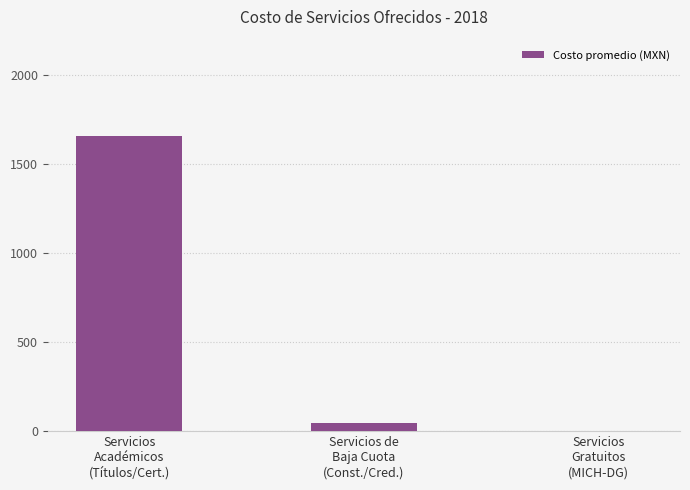

Reading right to left, what are all the values shown in this chart?

0.0	49.5	1660.0